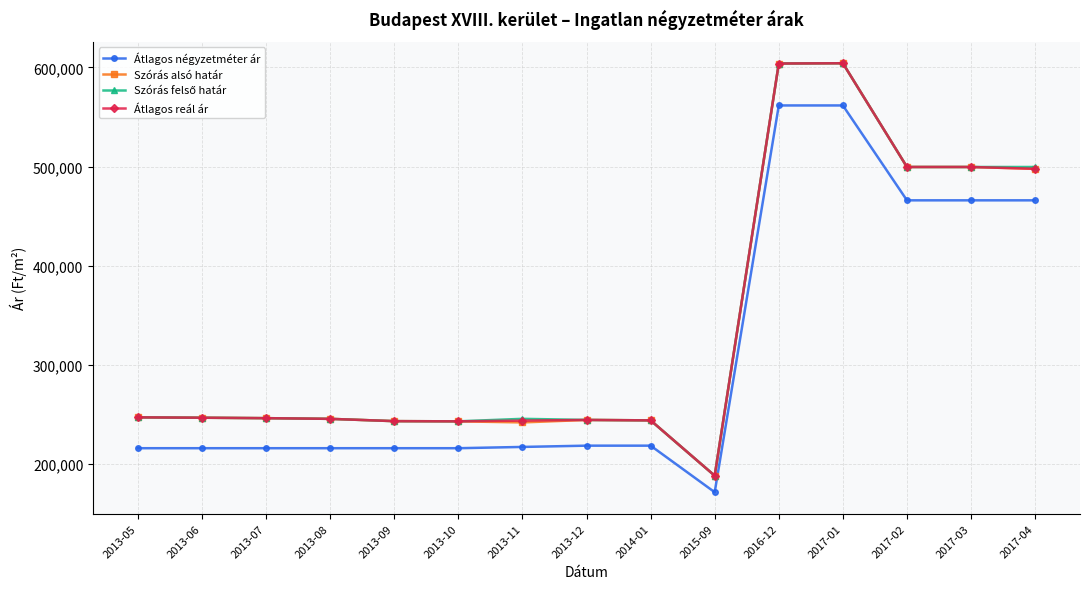

What is the label of the 12th point from the right?

2013-08